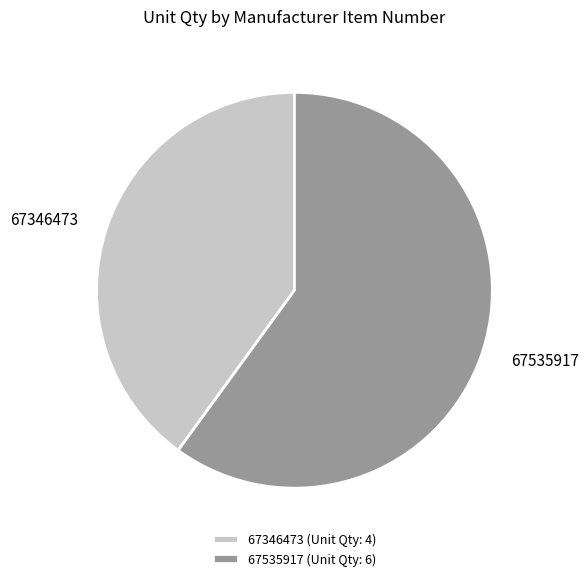

True or false: 67535917 accounts for 71% of the total.

False